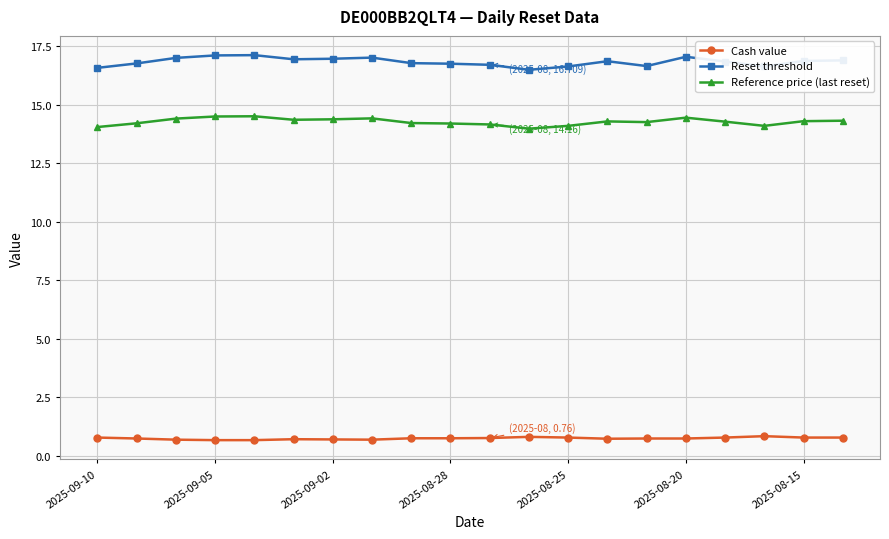

What is the highest value of the Cash value series?

0.8